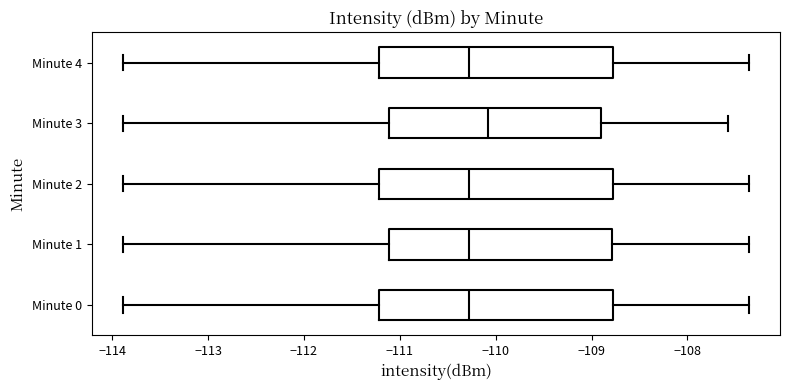

Reading bottom to top, transcribe this box plot: for each box, give where its median line is, the range the box spans, and where its two whiskers end, as read against the x-axis. The values are not printed on the chart, so give them approximately, as read against the axis.

Minute 0: median -110.3, box -111.2 to -108.8, whiskers -113.9 to -107.4
Minute 1: median -110.3, box -111.1 to -108.8, whiskers -113.9 to -107.4
Minute 2: median -110.3, box -111.2 to -108.8, whiskers -113.9 to -107.4
Minute 3: median -110.1, box -111.1 to -108.9, whiskers -113.9 to -107.6
Minute 4: median -110.3, box -111.2 to -108.8, whiskers -113.9 to -107.4